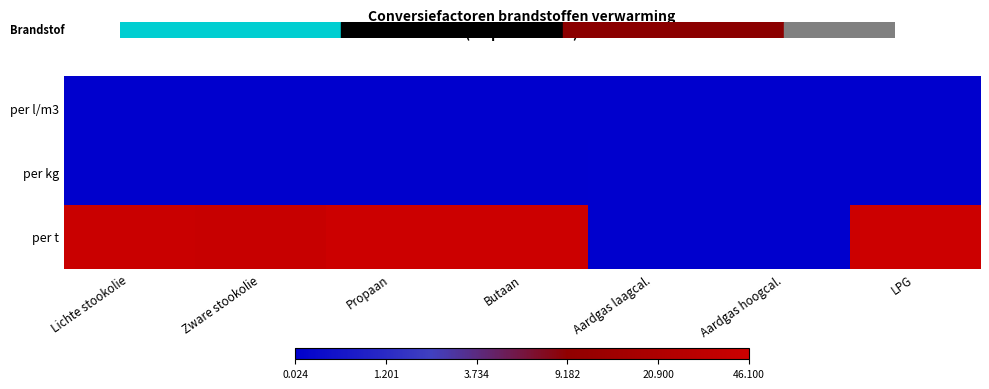

Reading left to right, what are all the values shown in this chart?

per l/m3: Lichte stookolie=0.0	Zware stookolie=0.0	Propaan=0.0	Butaan=0.0	Aardgas laagcal.=0.0	Aardgas hoogcal.=0.0	LPG=0.0
per kg: Lichte stookolie=0.0	Zware stookolie=0.0	Propaan=0.0	Butaan=0.0	Aardgas laagcal.=0.0	Aardgas hoogcal.=0.0	LPG=0.0
per t: Lichte stookolie=3.8	Zware stookolie=3.7	Propaan=3.9	Butaan=3.8	Aardgas laagcal.=0.0	Aardgas hoogcal.=0.0	LPG=3.8